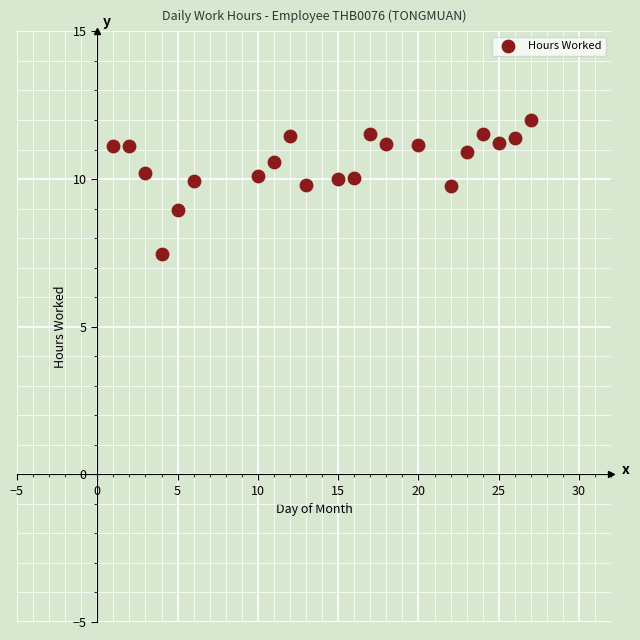

What is the range of X values (max minus min)?

26.0